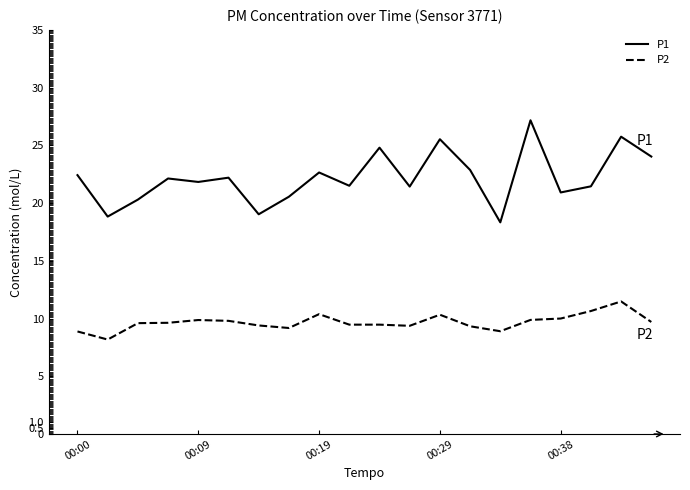

What are all the series names shown in the legend?

P1, P2